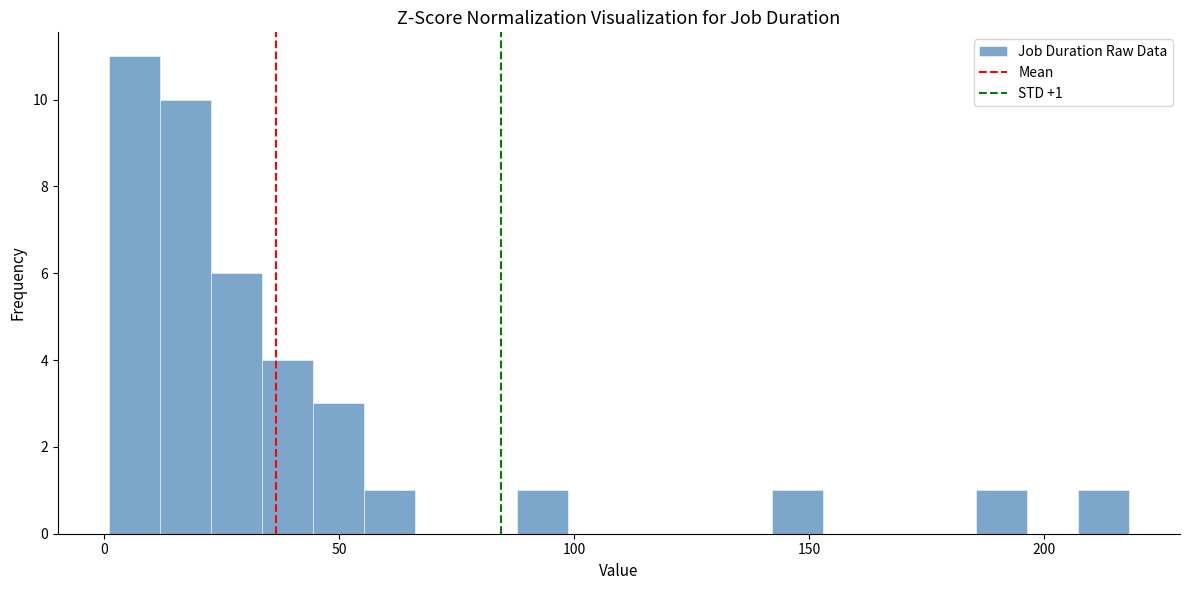

Around what value on the x-axis is the tallest bar? Give the approximate position of its centre, as read against the axis.

5